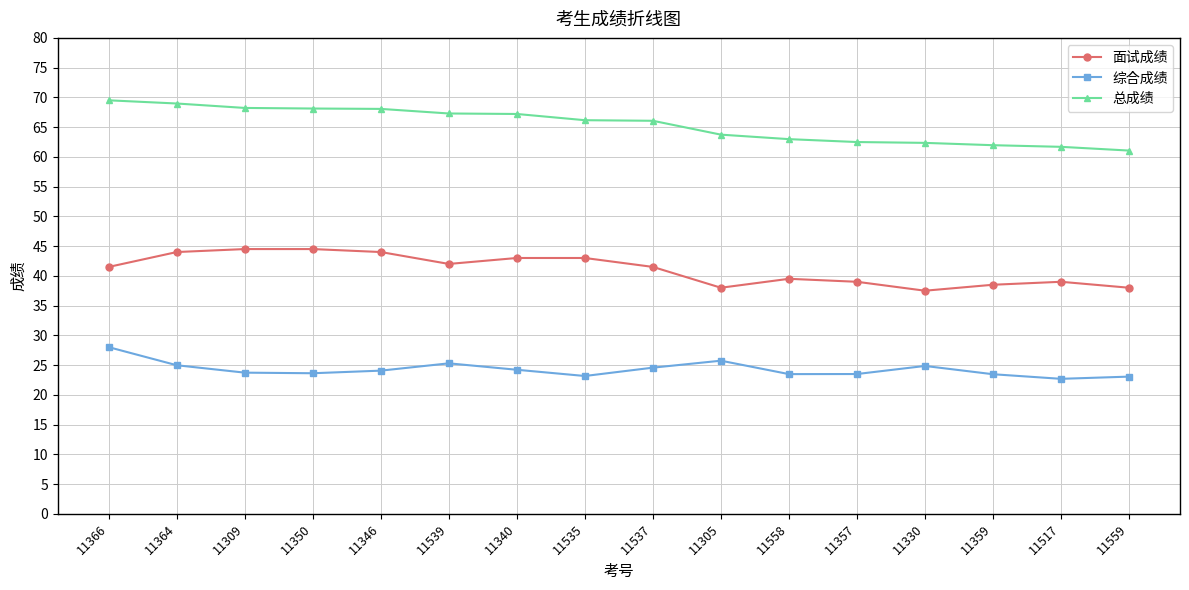

What is the total value across all series at 11357?

125.0